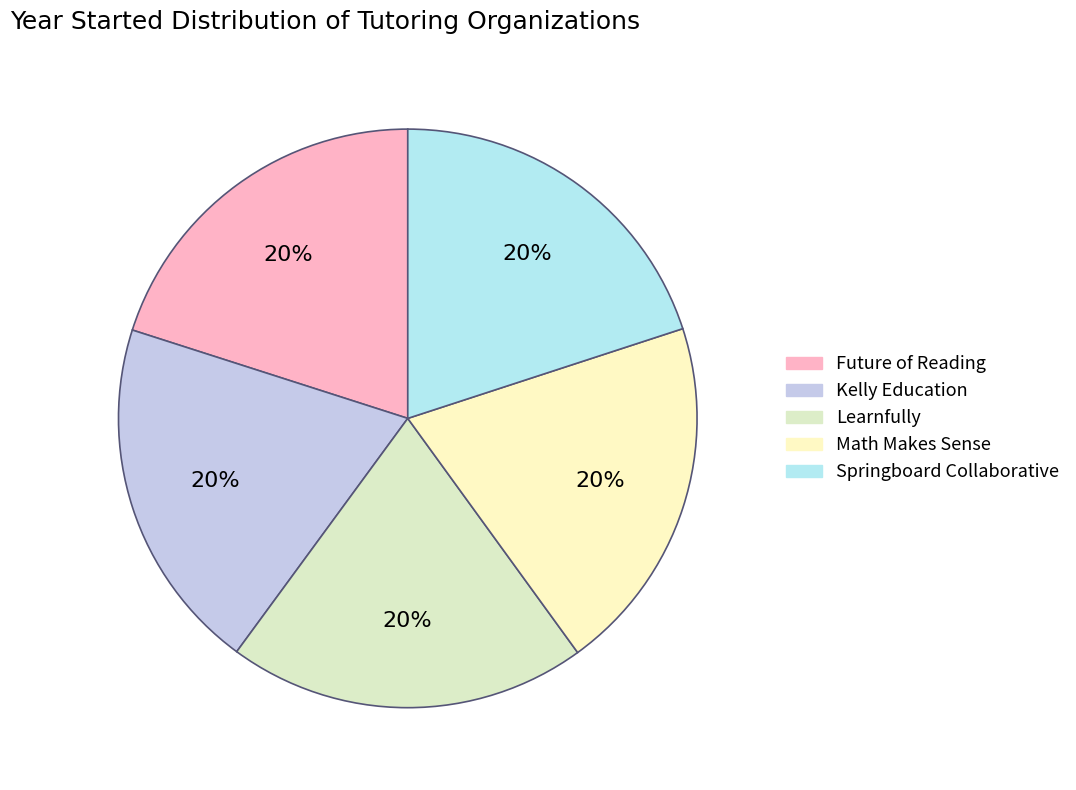

What percentage do Kelly Education and Learnfully together represent?

39.9%